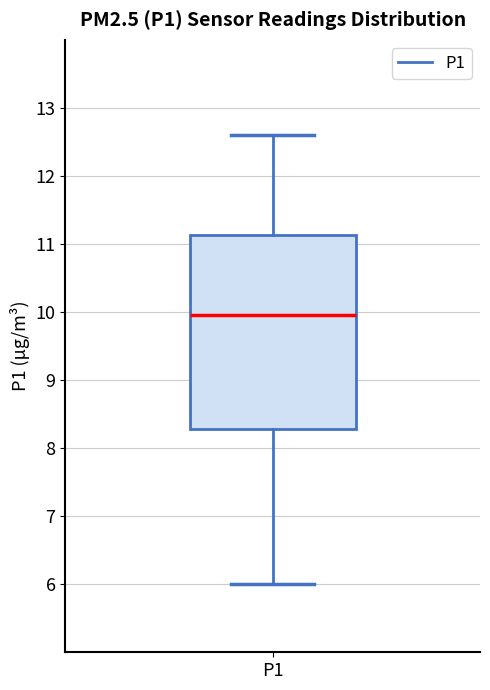

Where does the median line of the box for P1 sit on the y-axis? The values are not printed on the chart, so give them approximately, as read against the axis.

10.0